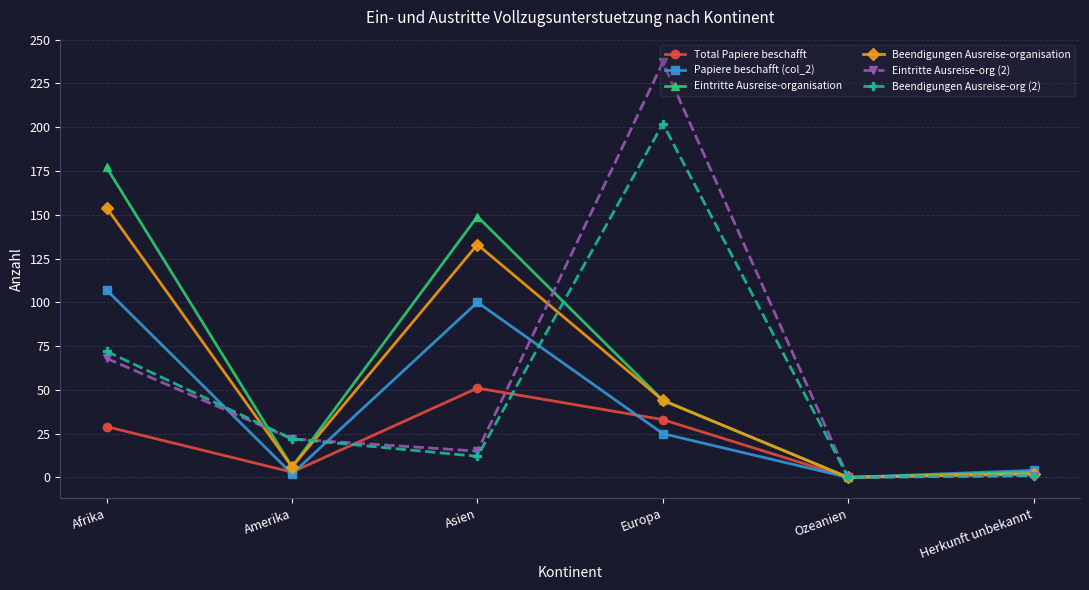

What is the total value across all series at Herkunft unbekannt?

13